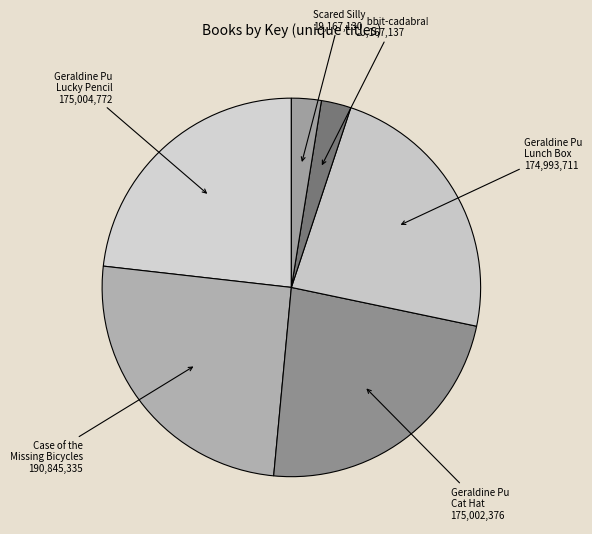

Count the number of slices in the pie.

6